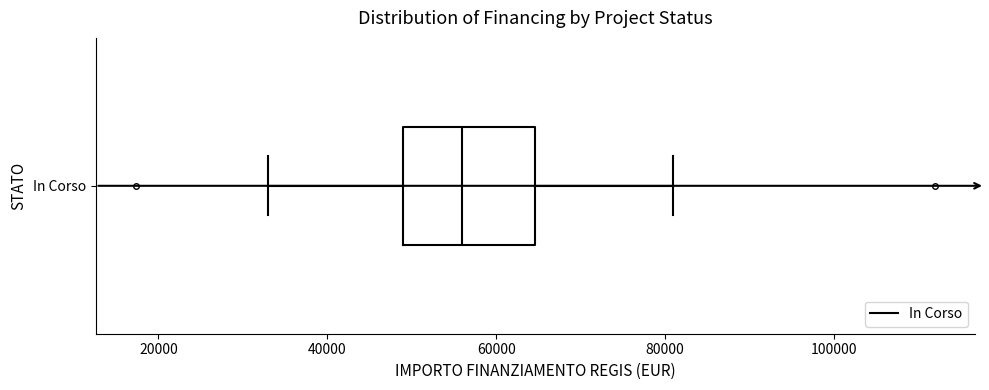

Where does the right whisker of the box for In Corso end on the x-axis? The values are not printed on the chart, so give them approximately, as read against the axis.

80000